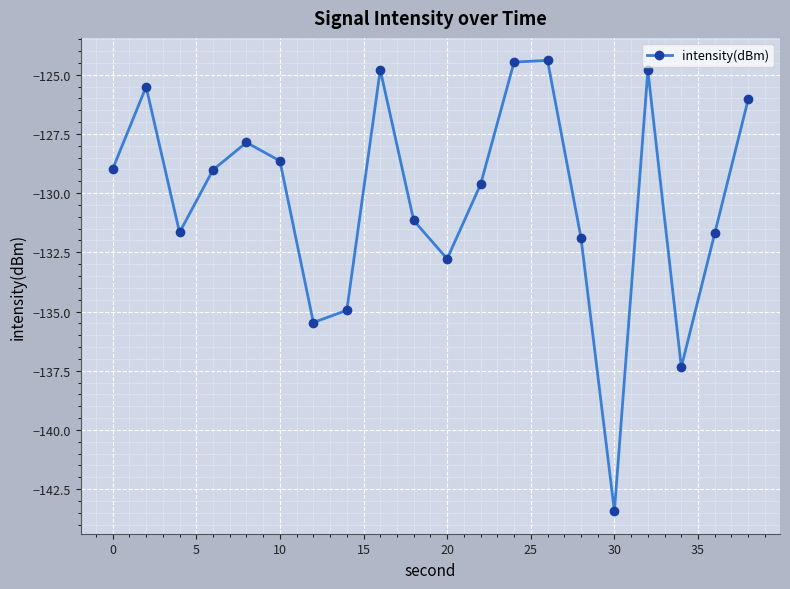

What is the sum of all values?

-2604.5